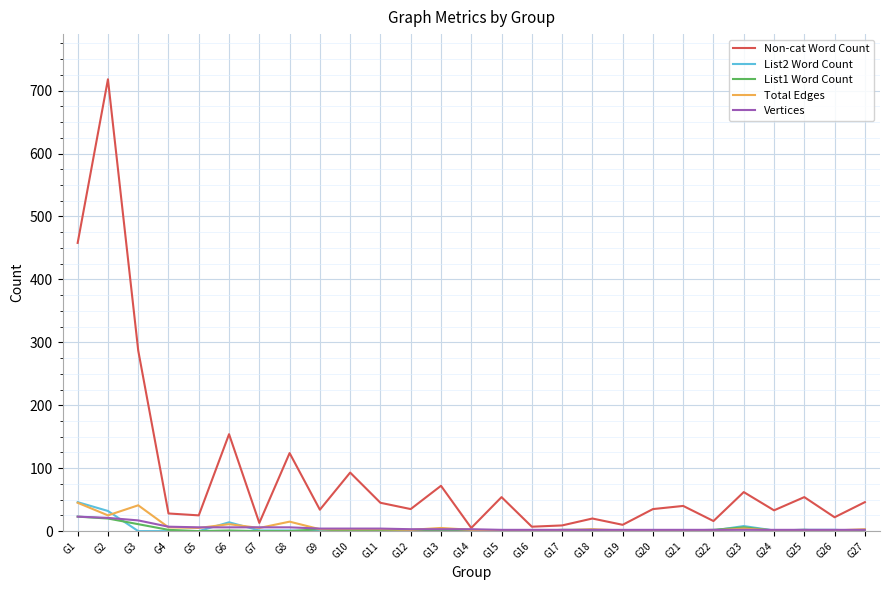

Where is the first local minimum for Total Edges?

G2